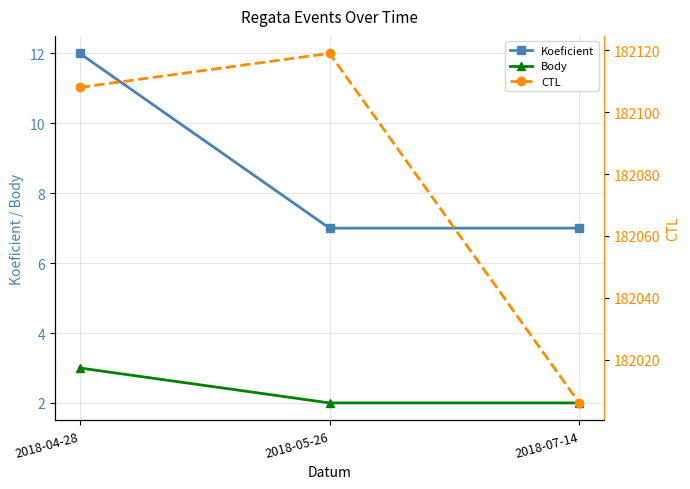

Rank the series at 2018-04-28 from lowest to highest value.

Body, Koeficient, CTL